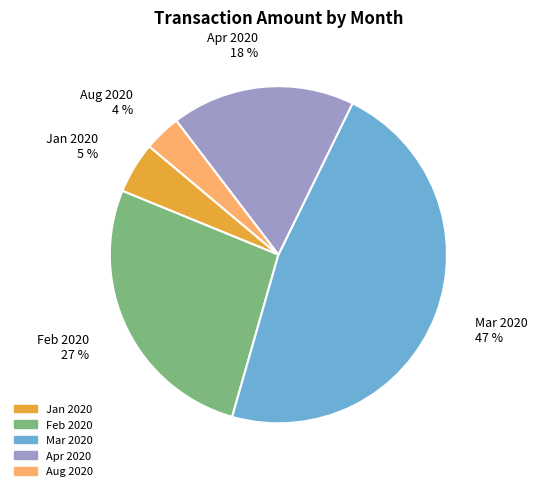

Is there any slice that represents more than half of the pie?

No